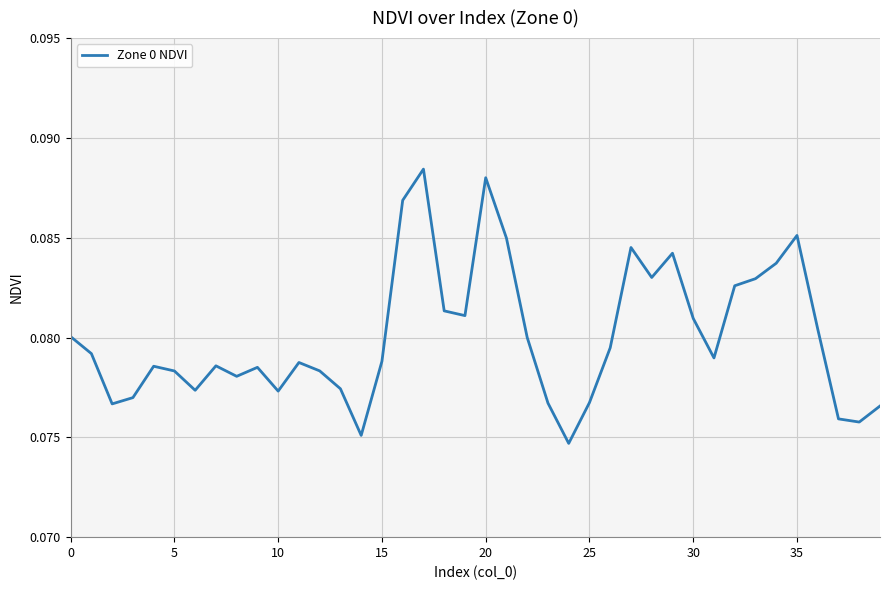

How many lines are shown in the chart?

1